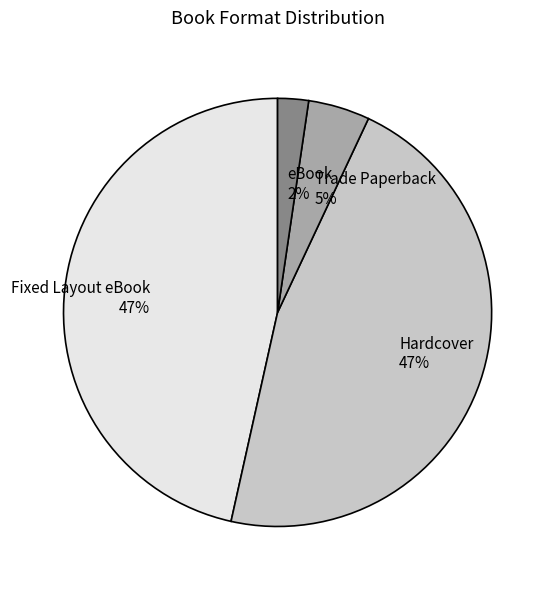

To the nearest percent, what percentage of the pie is Trade Paperback?

5%